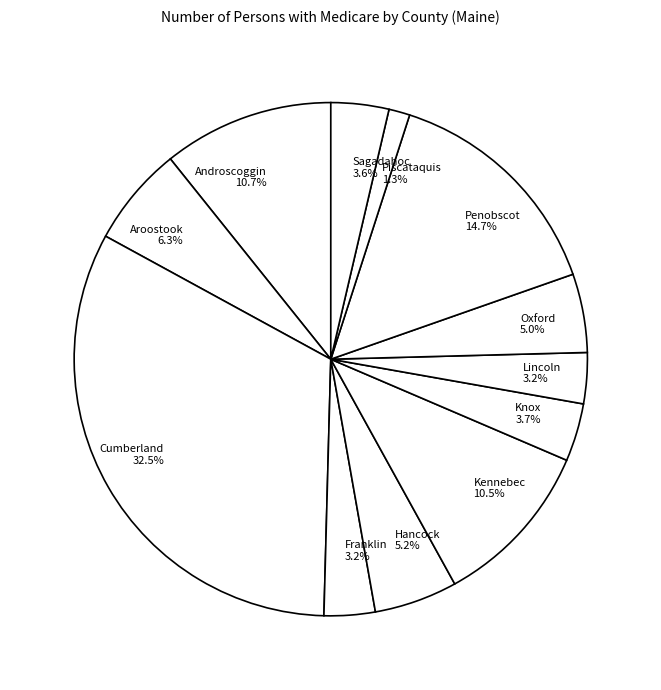

Is it true that Lincoln is 3% of the pie?

True